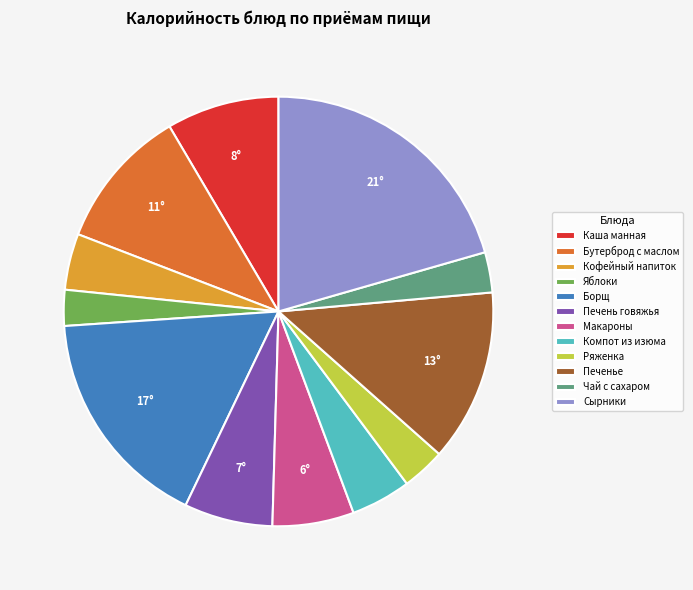

Which slice is the largest?

Сырники